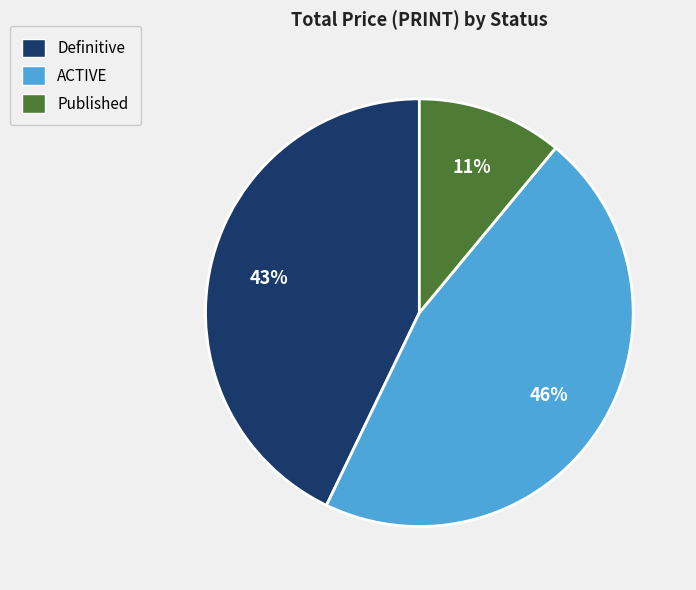

Between Published and Definitive, which is larger?

Definitive